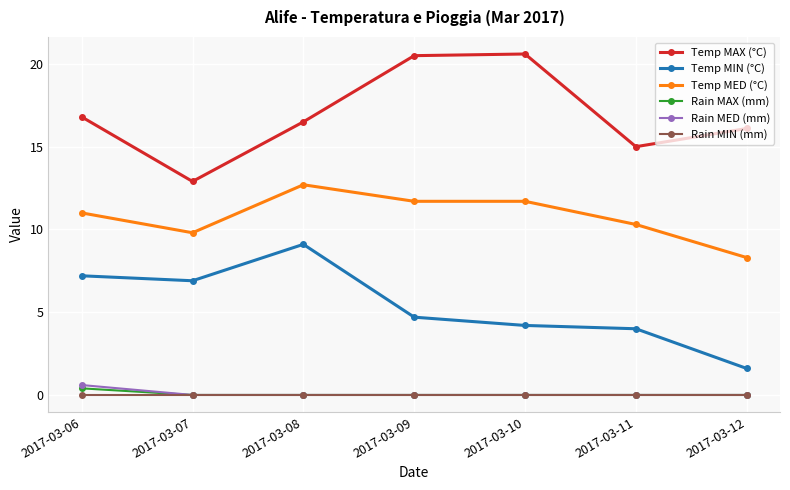

What is the maximum value shown in the chart?

20.6